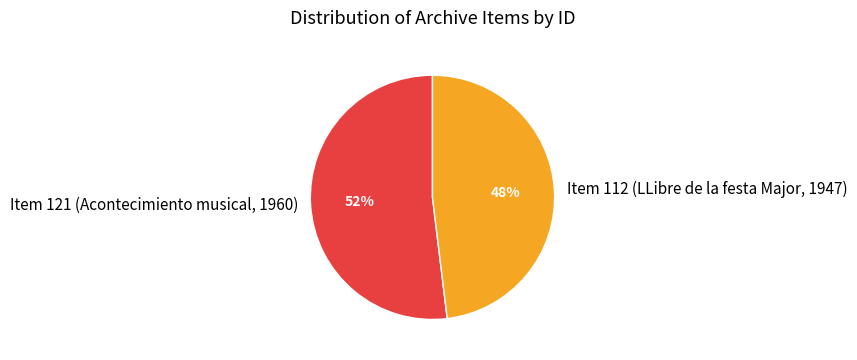

True or false: Item 121 (Acontecimiento musical, 1960) accounts for 52% of the total.

True